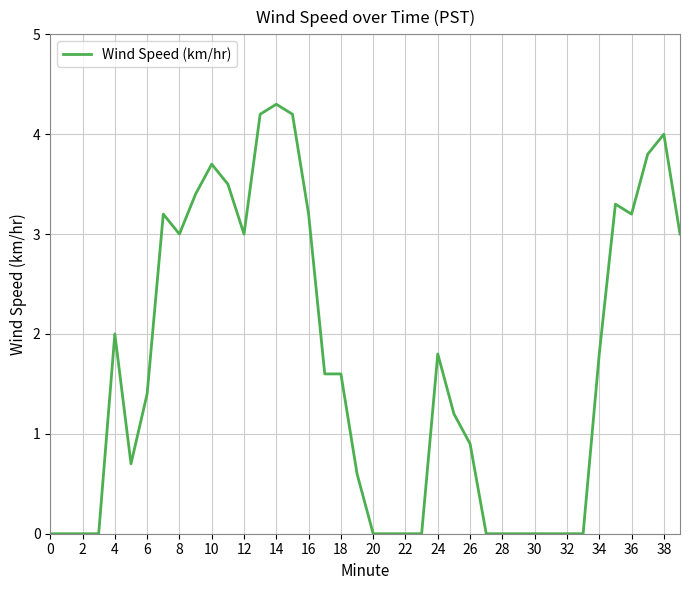

What is the difference between the maximum and minimum values?

4.3